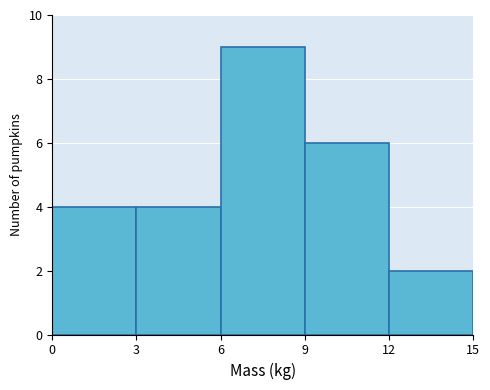

Reading left to right, list every bar in this chart as the range it spans on the x-axis followed by its height. The values are not printed on the chart, so give them approximately, as read against the axis.

0 to 3: 4
3 to 6: 4
6 to 9: 9
9 to 12: 6
12 to 15: 2